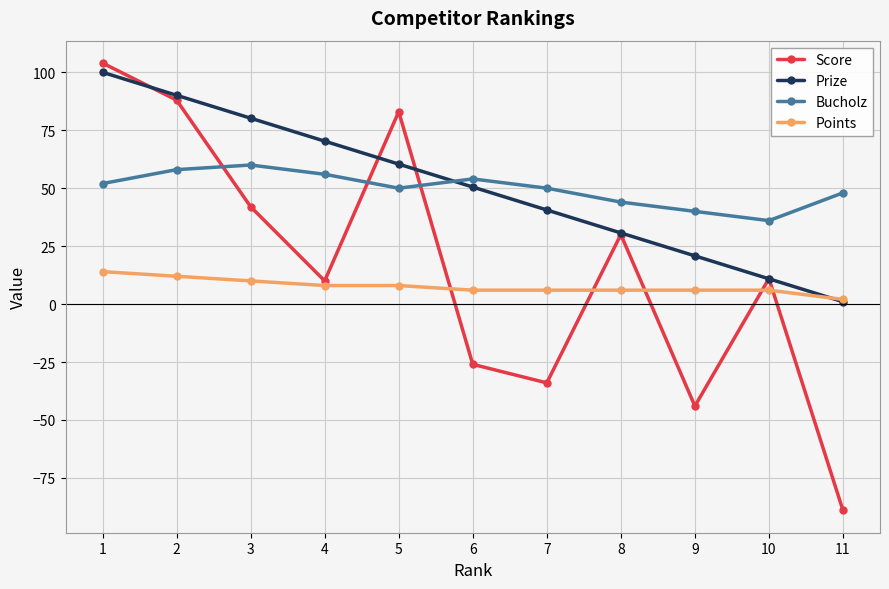

Reading left to right, transcribe all the data shown in this chart.

Score: 1=104.0	2=88.0	3=42.0	4=10.0	5=83.0	6=-26.0	7=-34.0	8=30.0	9=-44.0	10=11.0	11=-89.0
Prize: 1=100.0	2=90.1	3=80.2	4=70.3	5=60.4	6=50.5	7=40.6	8=30.7	9=20.8	10=10.9	11=1.0
Bucholz: 1=52.0	2=58.0	3=60.0	4=56.0	5=50.0	6=54.0	7=50.0	8=44.0	9=40.0	10=36.0	11=48.0
Points: 1=14.0	2=12.0	3=10.0	4=8.0	5=8.0	6=6.0	7=6.0	8=6.0	9=6.0	10=6.0	11=2.0